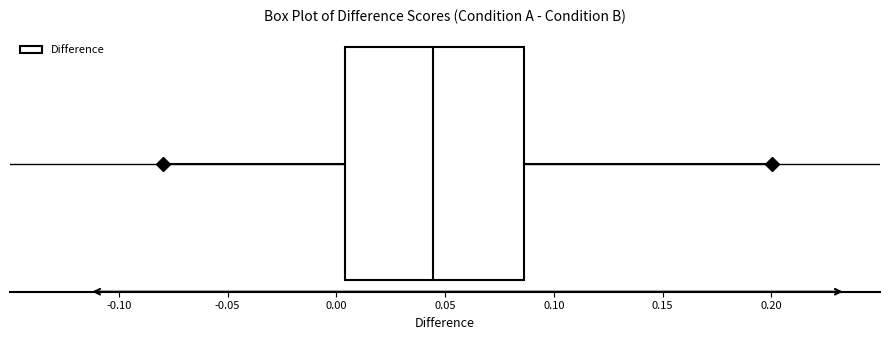

Read this box plot against the x-axis: the position of the median line, the range covered by the box, and the ends of both whiskers. The values are not printed on the chart, so give them approximately, as read against the axis.

median 0.045, box 0.005 to 0.085, whiskers -0.080 to 0.200